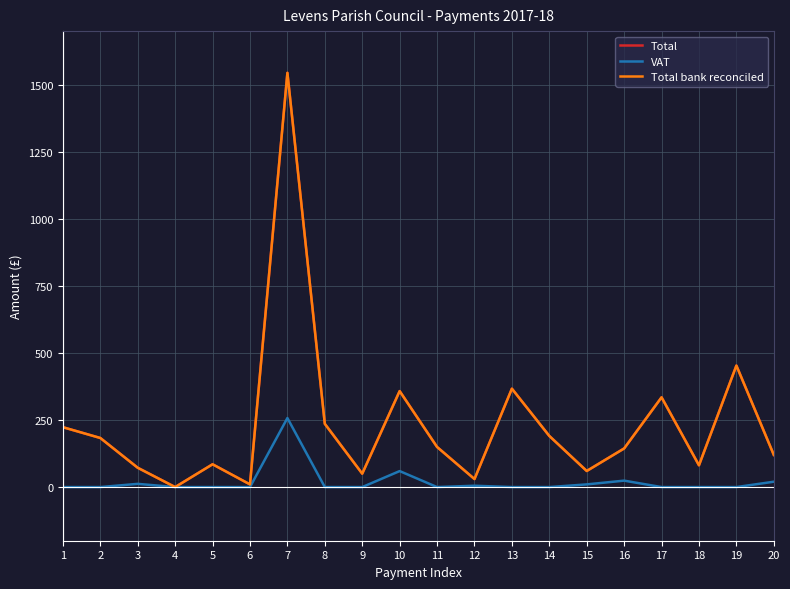

What is the value of the Total point at the 7th from the left?

1544.4